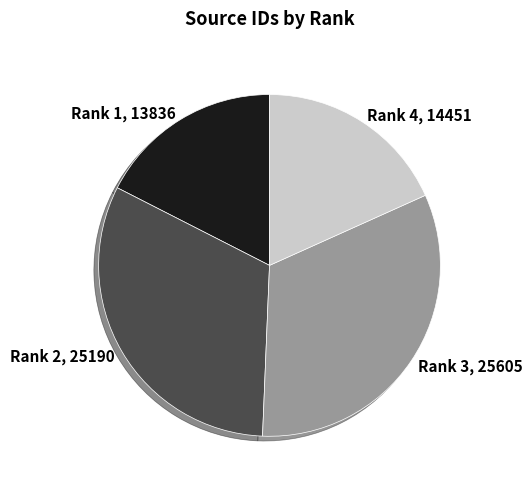

Does Rank 3, 25605 represent more than half of the total?

No